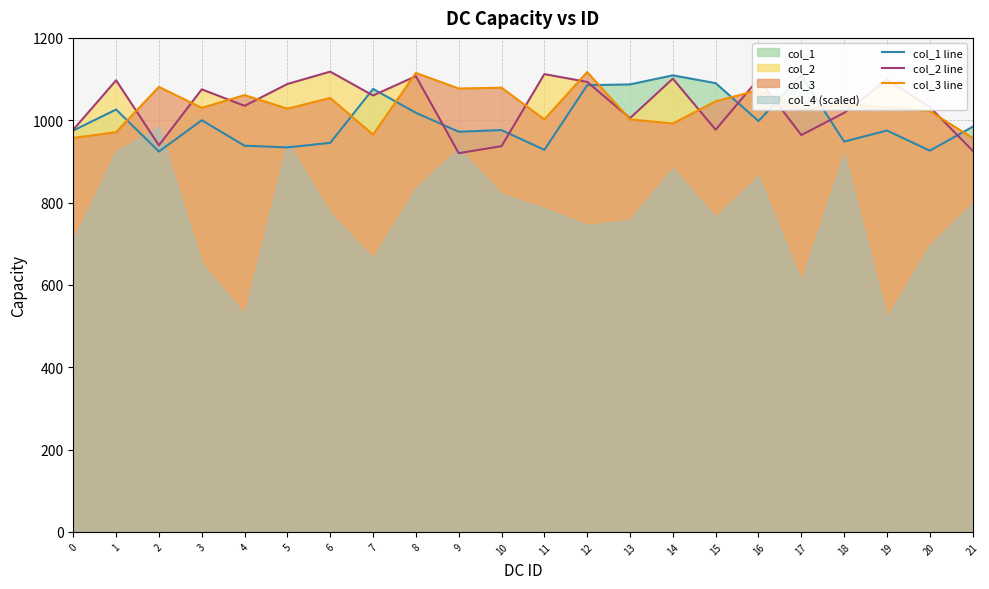

What is the highest value of the col_3 line series?

1117